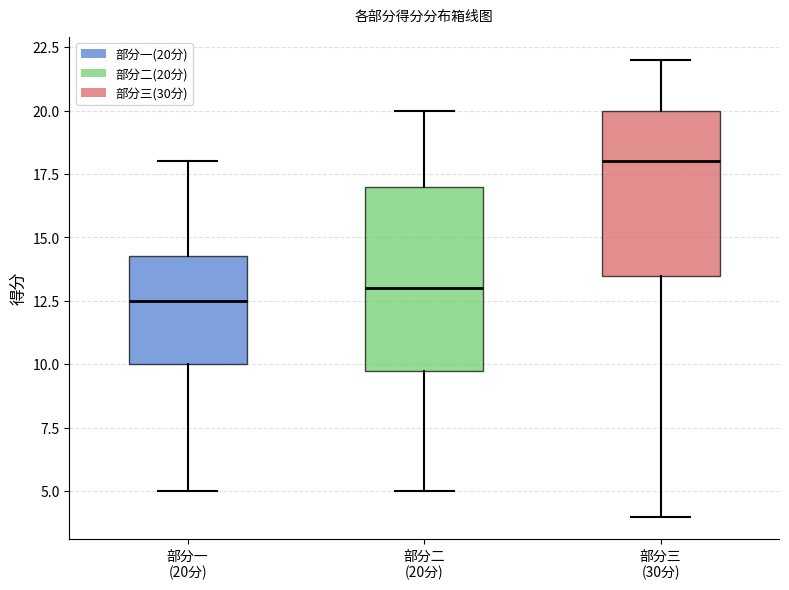

Which box is the tallest, from its lower edge to its upper edge?

部分二 (20分)